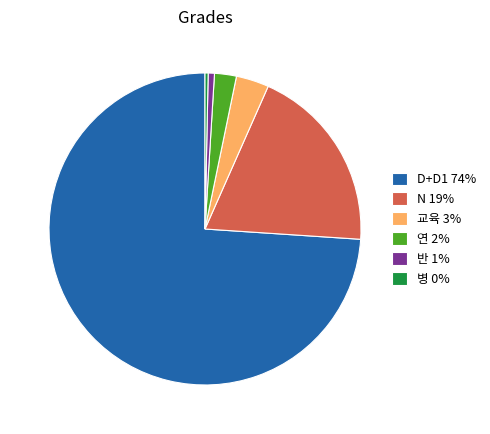

Count the number of slices in the pie.

6